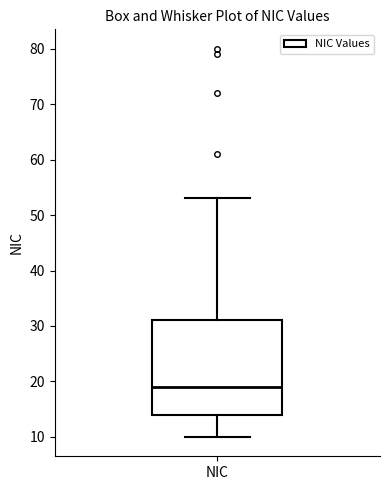

Transcribe this box plot: give where the median line is, the range the box spans, and where the two whiskers end, as read against the y-axis. The values are not printed on the chart, so give them approximately, as read against the axis.

median 19, box 14 to 31, whiskers 10 to 53